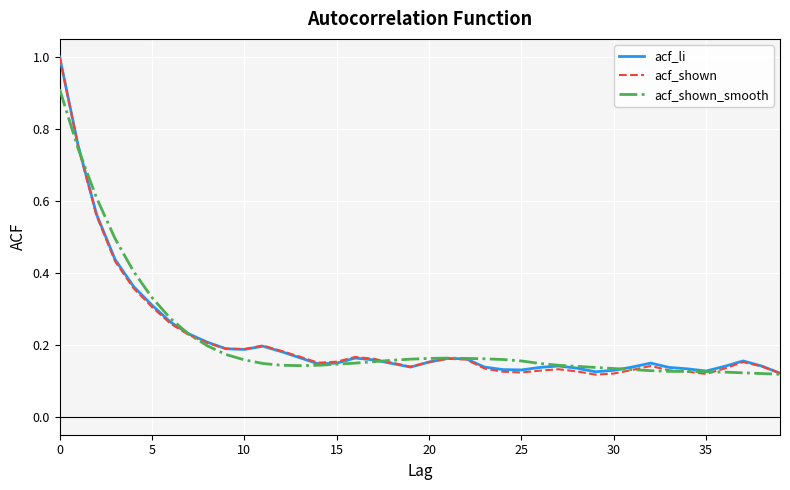

What is the highest value of the acf_shown_smooth series?

0.9